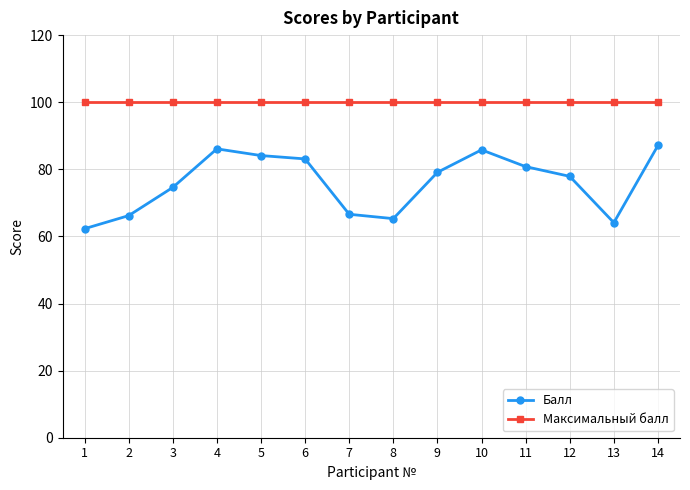

Where is the first local maximum for Балл?

4